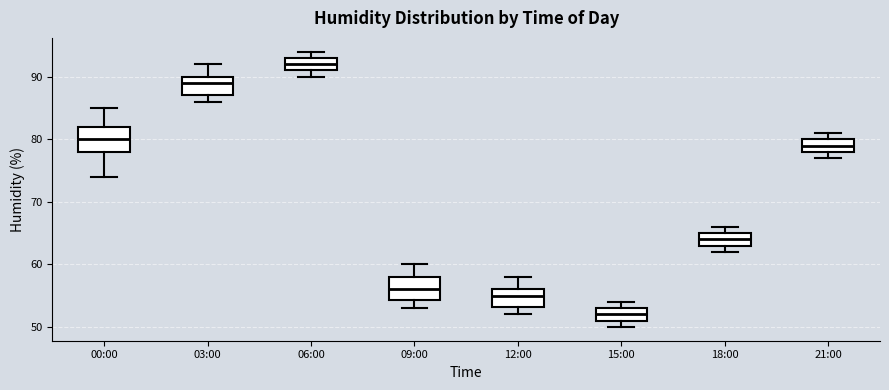

Where is the lower edge of the box for 18:00 on the y-axis? The values are not printed on the chart, so give them approximately, as read against the axis.

63